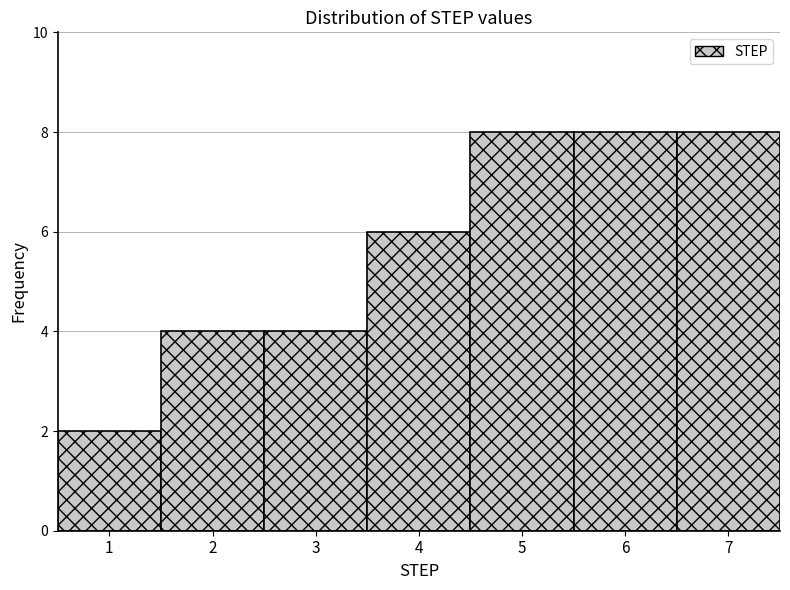

Reading left to right, transcribe this chart: for each bar, give the range it covers on the x-axis and its height. The values are not printed on the chart, so give them approximately, as read against the axis.

0.5 to 1.5: 2
1.5 to 2.5: 4
2.5 to 3.5: 4
3.5 to 4.5: 6
4.5 to 5.5: 8
5.5 to 6.5: 8
6.5 to 7.5: 8